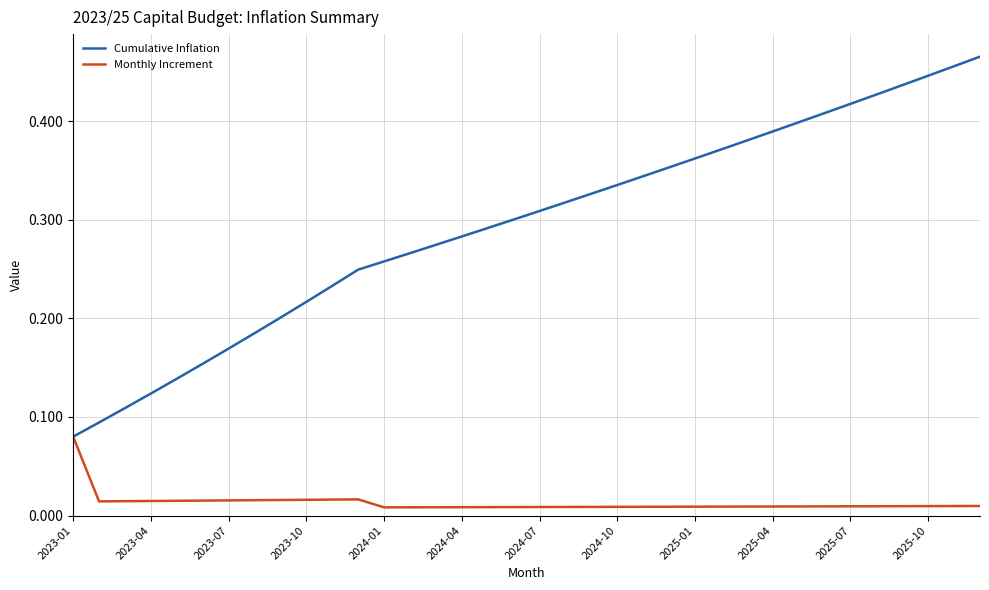

List the series in order of their peak value, lowest first.

Monthly Increment, Cumulative Inflation